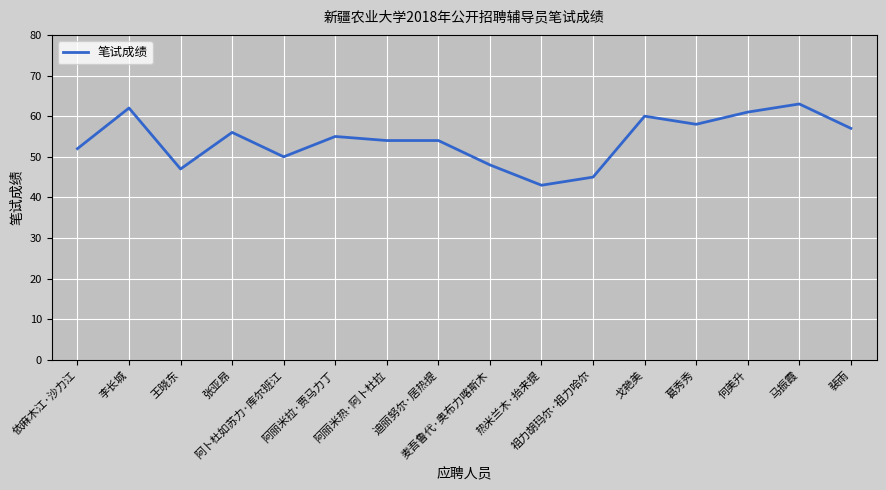

What is the average value?

54